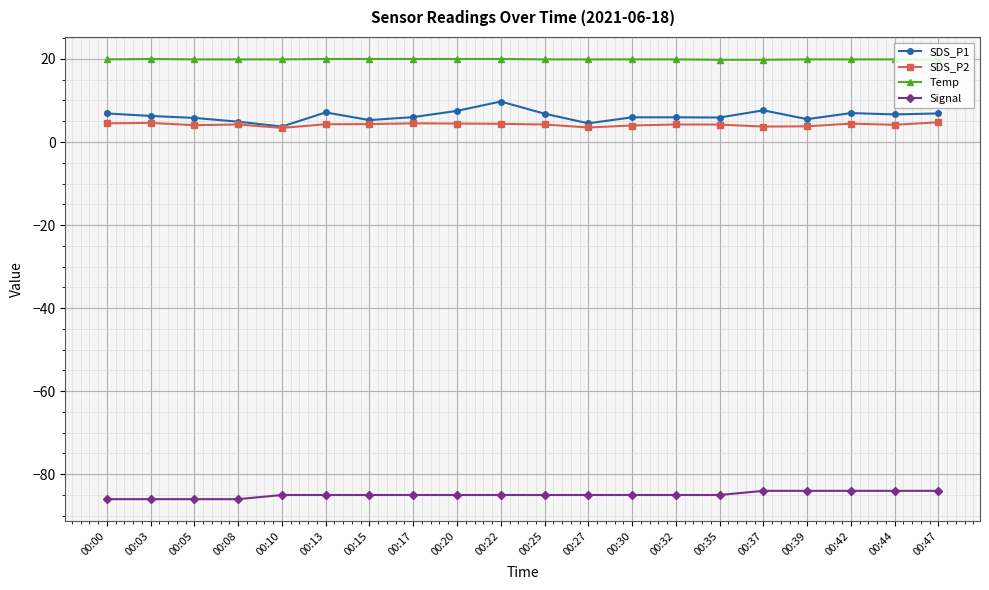

Is the value of SDS_P1 at 00:47 greater than the value of SDS_P2 at 00:30?

Yes